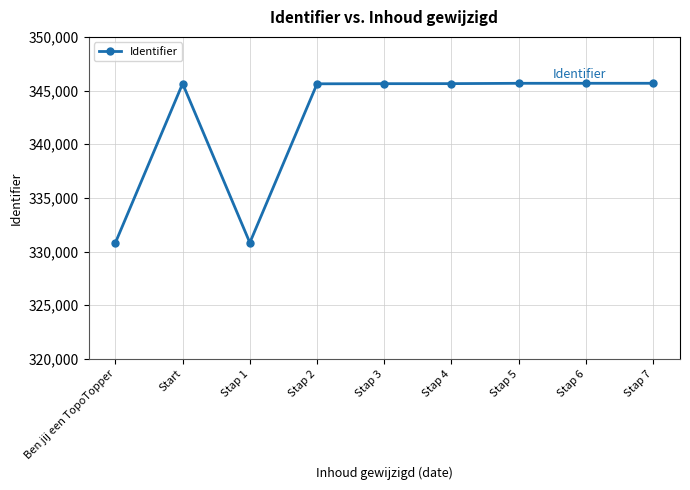

Approximately how many times larger is the value at Stap 7 compared to Stap 4?

1.0